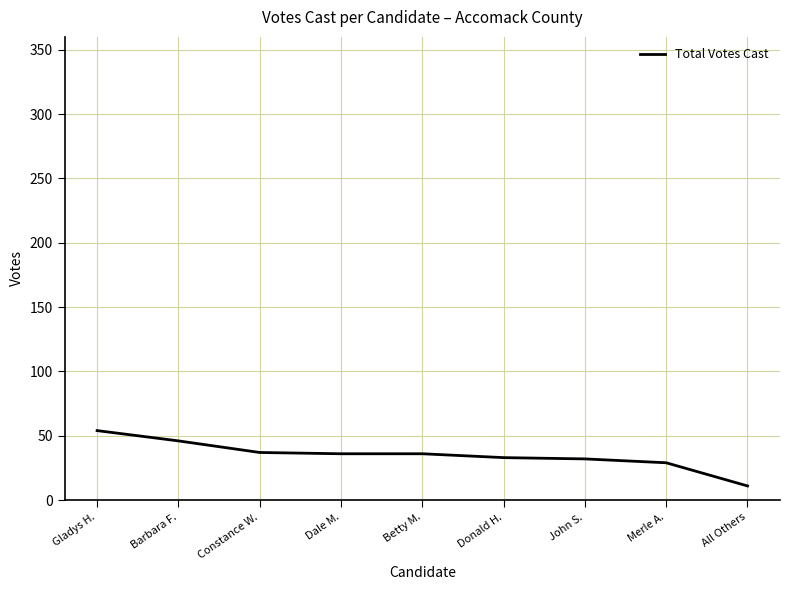

True or false: the data shows 32 at John S..

True